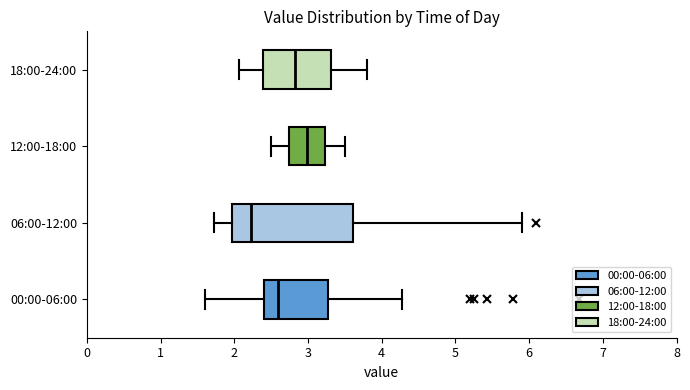

Which box is the widest, from its left edge to its right edge?

06:00-12:00